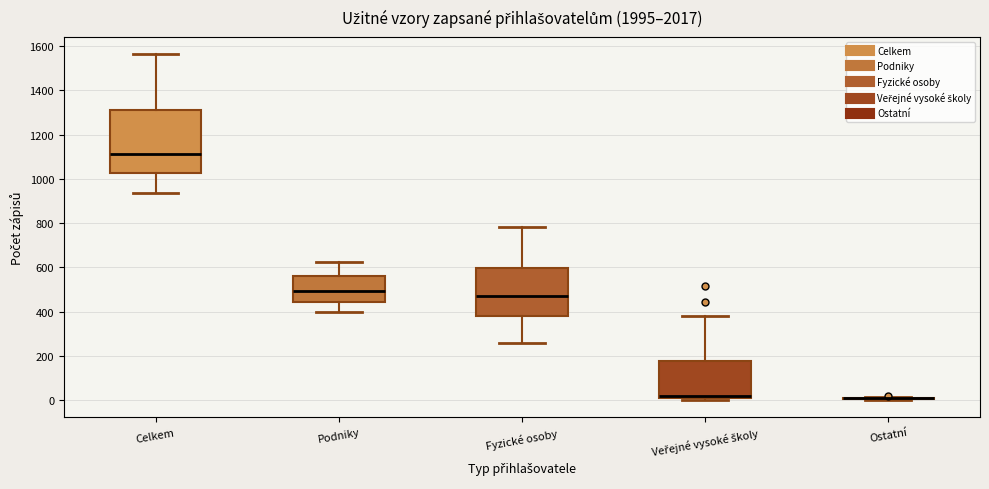

Where does the median line of the box for Podniky sit on the y-axis? The values are not printed on the chart, so give them approximately, as read against the axis.

500